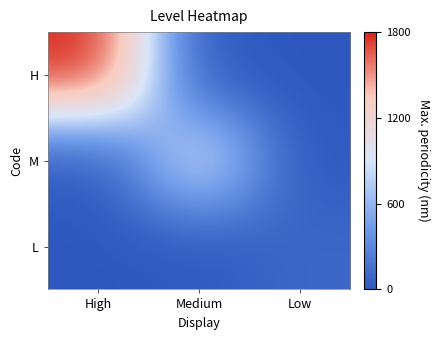

Reading left to right, what are all the values shown in this chart?

H: High=1800	Medium=0	Low=0
M: High=0	Medium=900	Low=0
L: High=0	Medium=0	Low=100